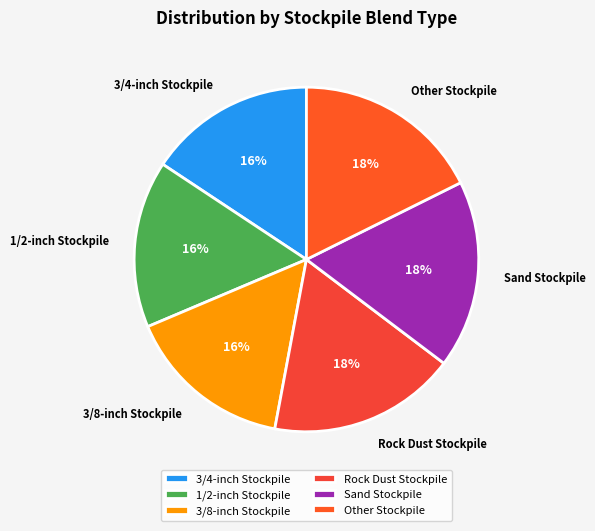

True or false: 1/2-inch Stockpile accounts for 5% of the total.

False